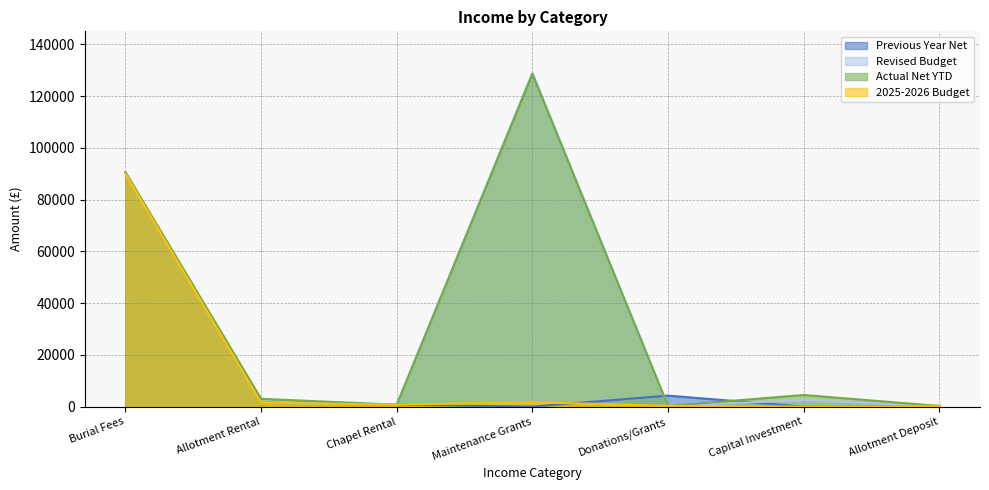

How many intersections are there between 2025-2026 Budget and Previous Year Net?

1